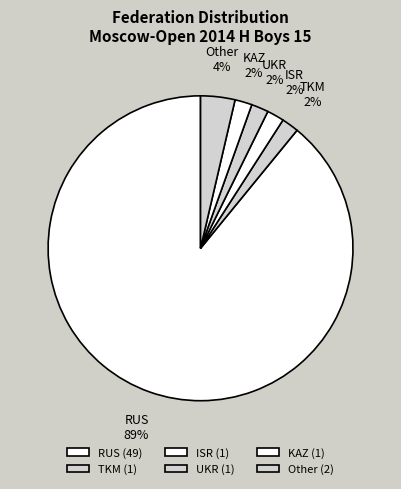

Which slice represents more than half of the pie?

RUS